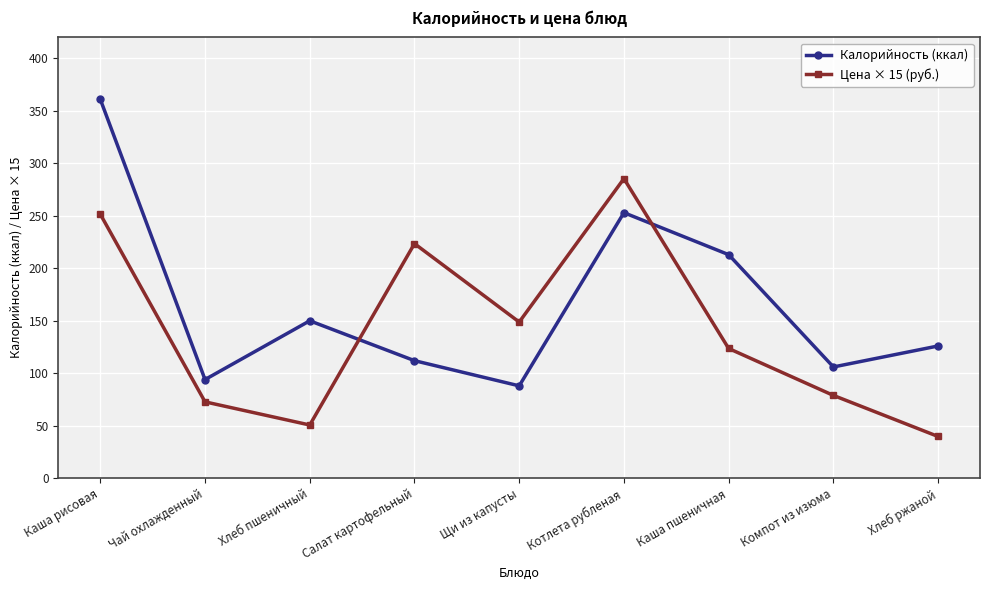

What position from the right is Котлета рубленая?

4